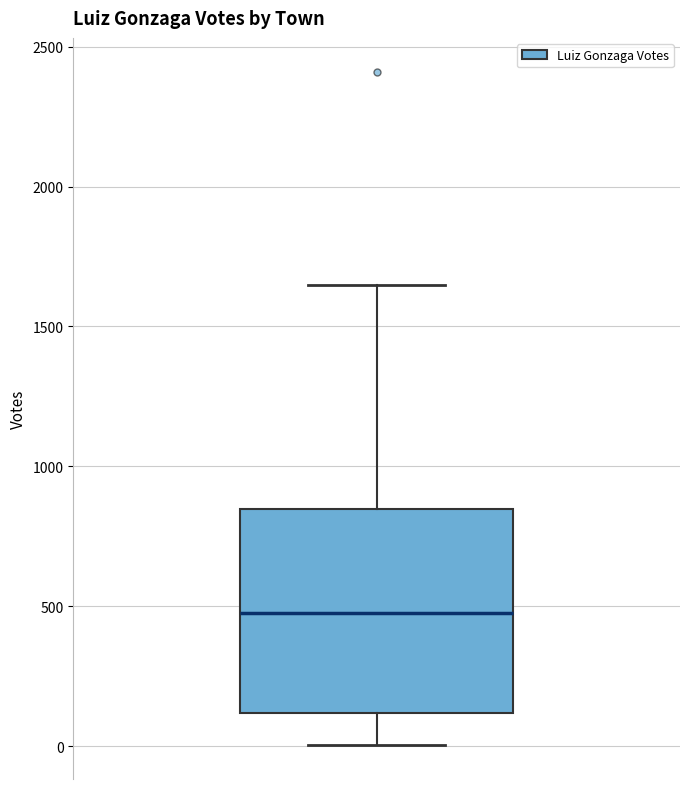

Read this box plot against the y-axis: the position of the median line, the range covered by the box, and the ends of both whiskers. The values are not printed on the chart, so give them approximately, as read against the axis.

median 500, box 100 to 850, whiskers 0 to 1650